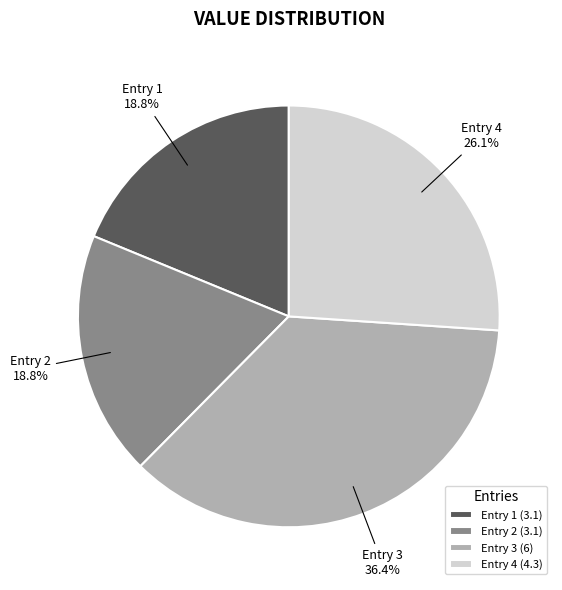

Which category has the biggest portion of the pie?

Entry 3 (6)